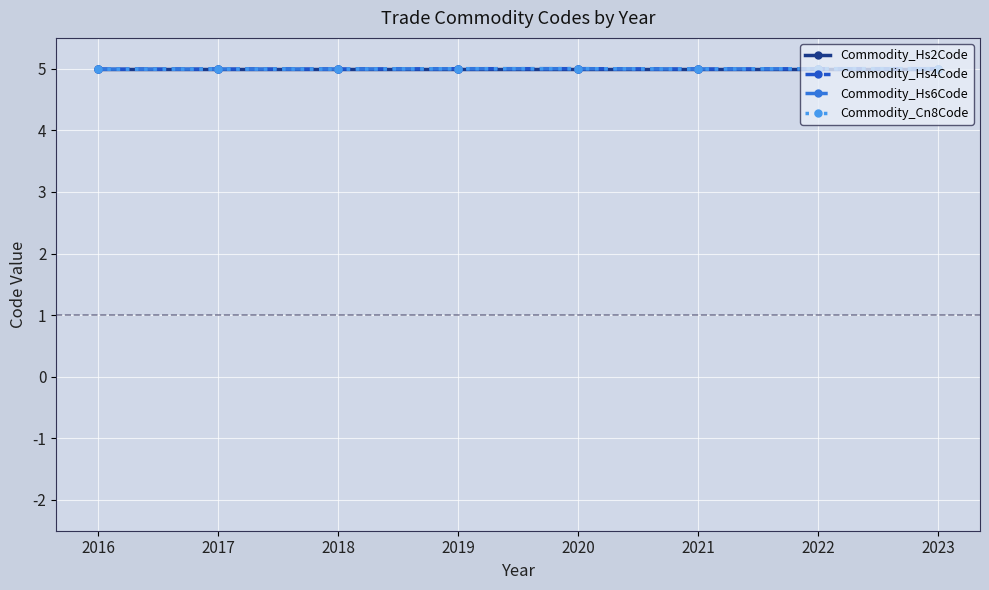

What is the total value across all series at 2018?

20.0